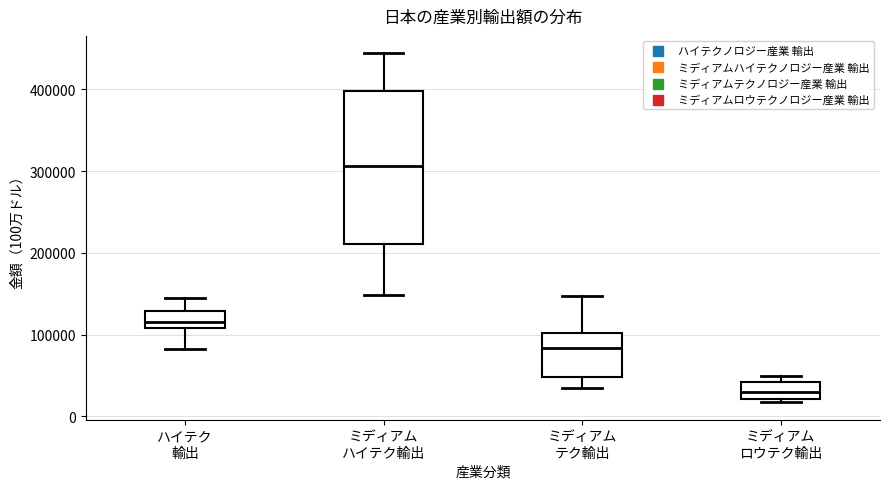

Reading left to right, transcribe this box plot: for each box, give where its median line is, the range the box spans, and where its two whiskers end, as read against the y-axis. The values are not printed on the chart, so give them approximately, as read against the axis.

ハイテク 輸出: median 110000 (just above the box's lower edge), box 110000 to 130000, whiskers 80000 to 140000
ミディアム ハイテク輸出: median 310000, box 210000 to 400000, whiskers 150000 to 440000
ミディアム テク輸出: median 80000, box 50000 to 100000, whiskers 30000 to 150000
ミディアム ロウテク輸出: median 30000, box 20000 to 40000, whiskers 20000 (just below the box's lower edge) to 50000